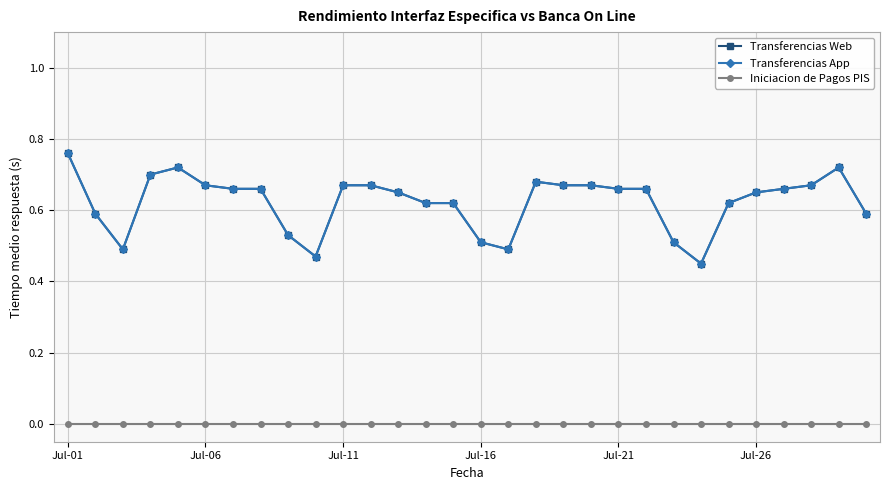

Is this an area chart (filled region under the line)?

No